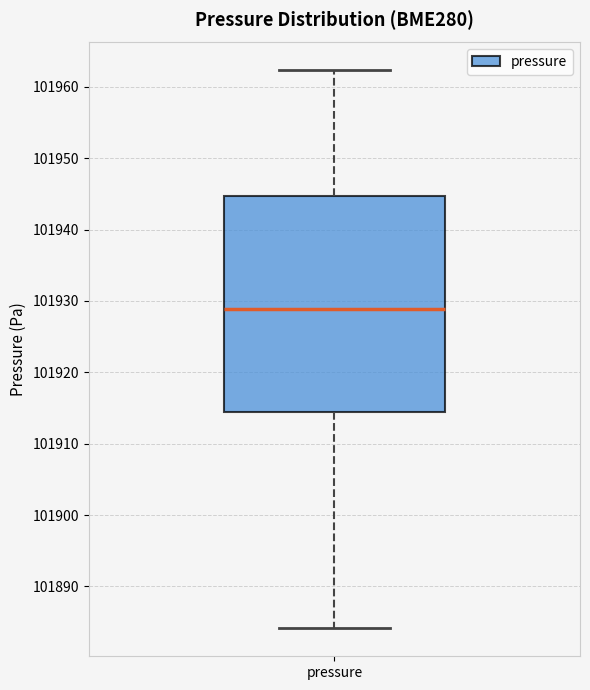

Where is the lower edge of the box for pressure on the y-axis? The values are not printed on the chart, so give them approximately, as read against the axis.

101914